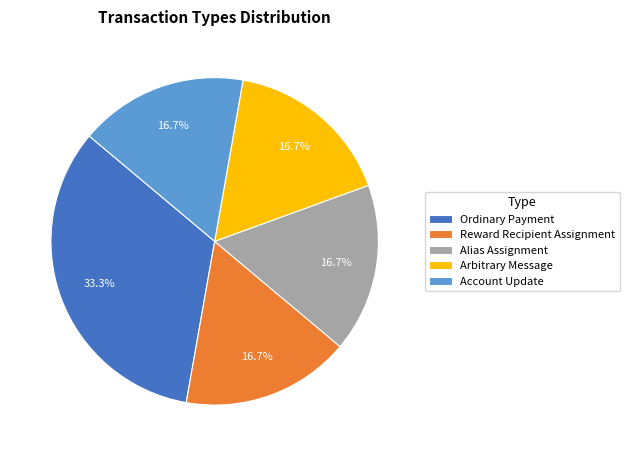

Which has a higher value, Ordinary Payment or Arbitrary Message?

Ordinary Payment